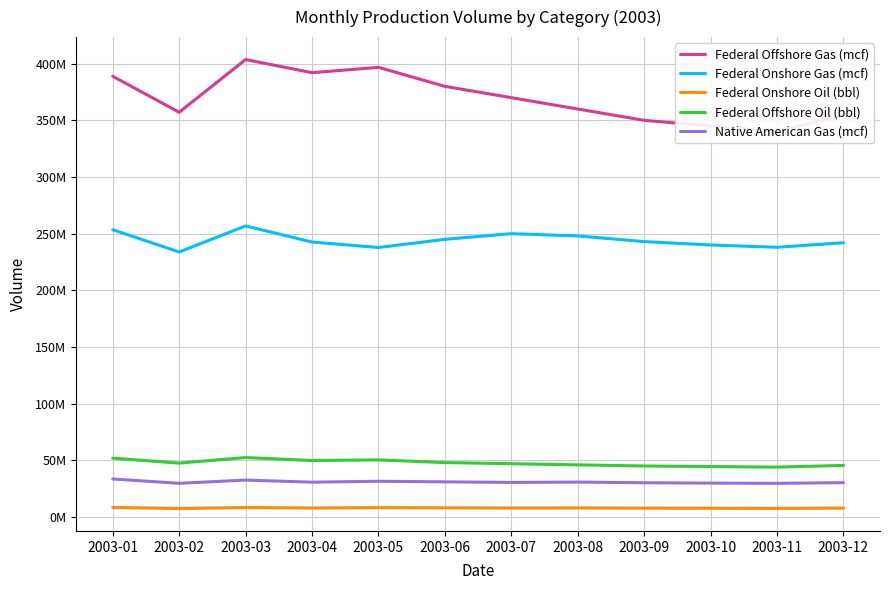

What is the difference between the maximum and minimum values in the Federal Onshore Gas (mcf) series?

22998699